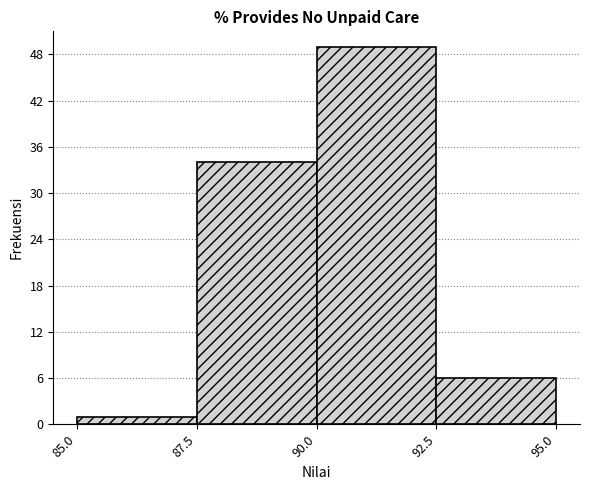

Over which range of the x-axis is the bar tallest?

90.0 to 92.5